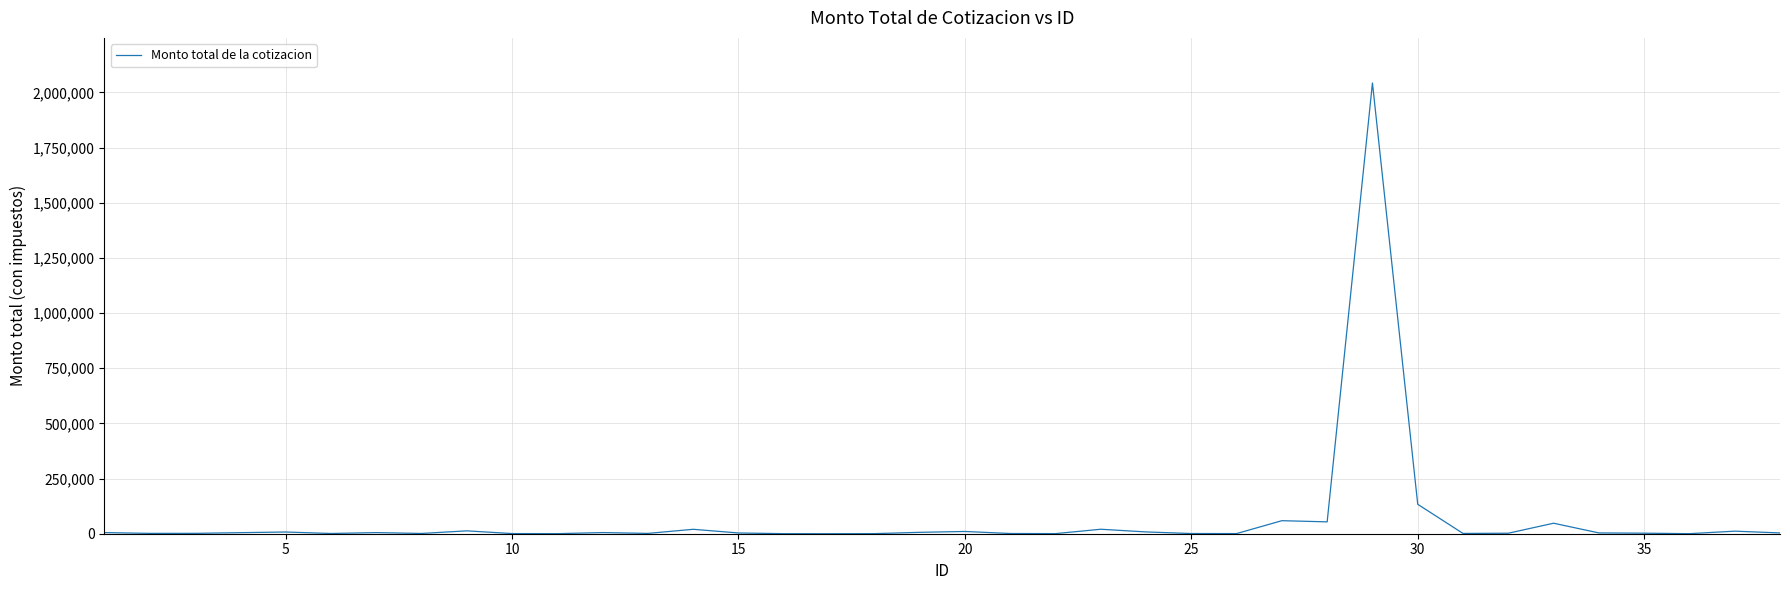

How many lines are shown in the chart?

1